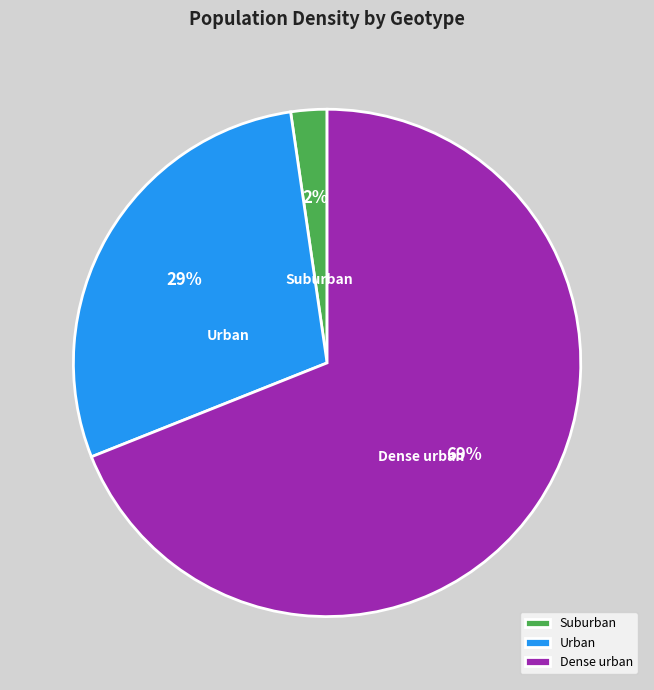

Which has a higher value, Urban or Dense urban?

Dense urban